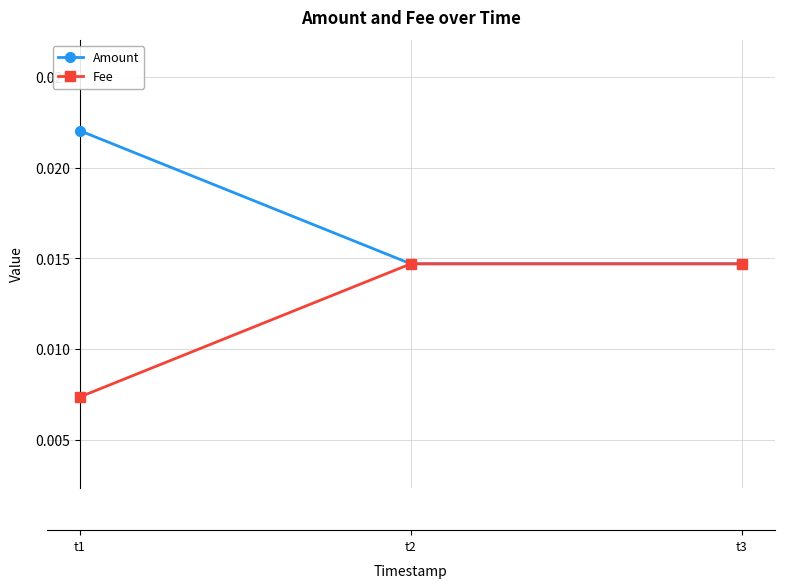

Count the number of data series in this chart.

2